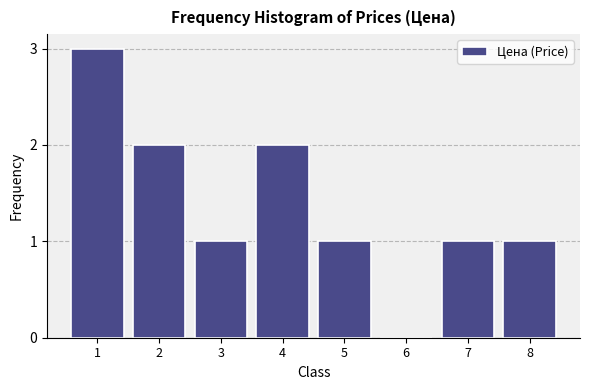

Reading right to left, list all the values displayed in this chart.

8=1	7=1	6=0	5=1	4=2	3=1	2=2	1=3